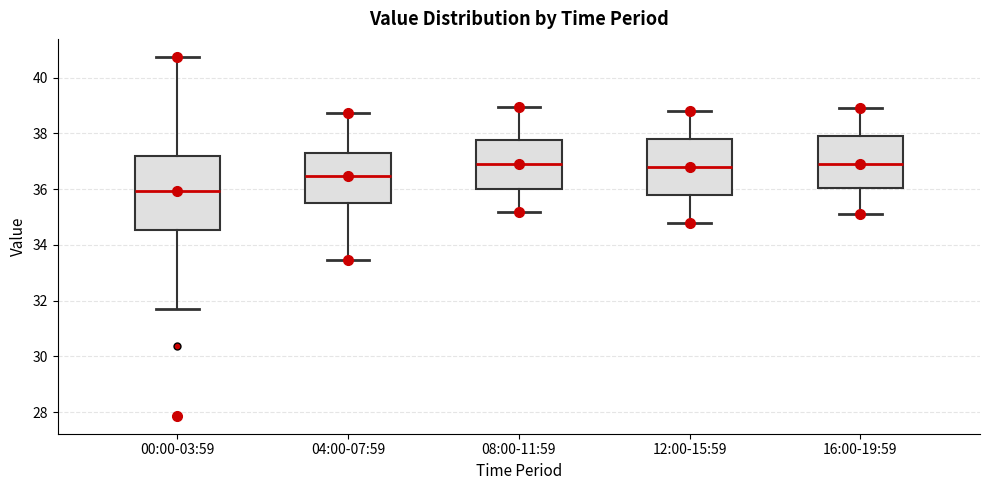

Reading left to right, transcribe this box plot: for each box, give where its median line is, the range the box spans, and where its two whiskers end, as read against the y-axis. The values are not printed on the chart, so give them approximately, as read against the axis.

00:00-03:59: median 36.0, box 34.6 to 37.2, whiskers 31.8 to 40.8
04:00-07:59: median 36.4, box 35.4 to 37.2, whiskers 33.4 to 38.8
08:00-11:59: median 37.0, box 36.0 to 37.8, whiskers 35.2 to 39.0
12:00-15:59: median 36.8, box 35.8 to 37.8, whiskers 34.8 to 38.8
16:00-19:59: median 37.0, box 36.0 to 38.0, whiskers 35.2 to 39.0